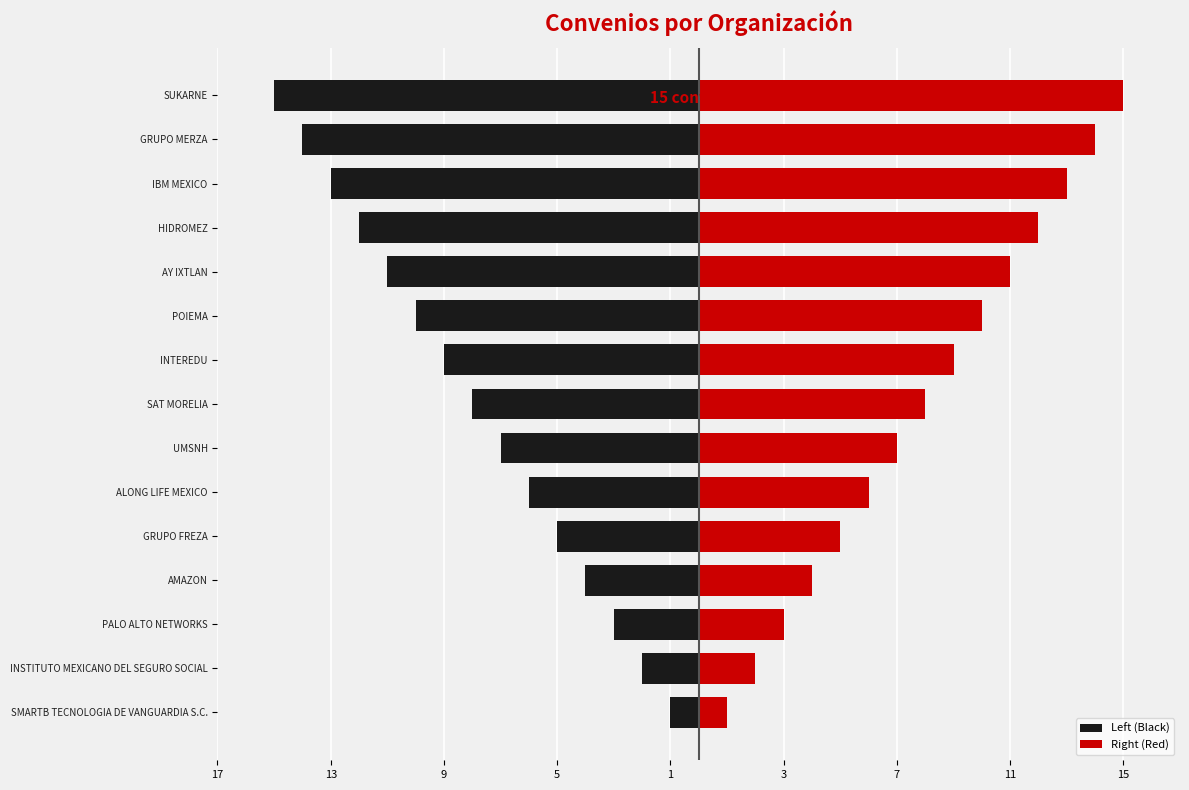

Rank the series by their maximum value, from highest to lowest.

Right (Red), Left (Black)